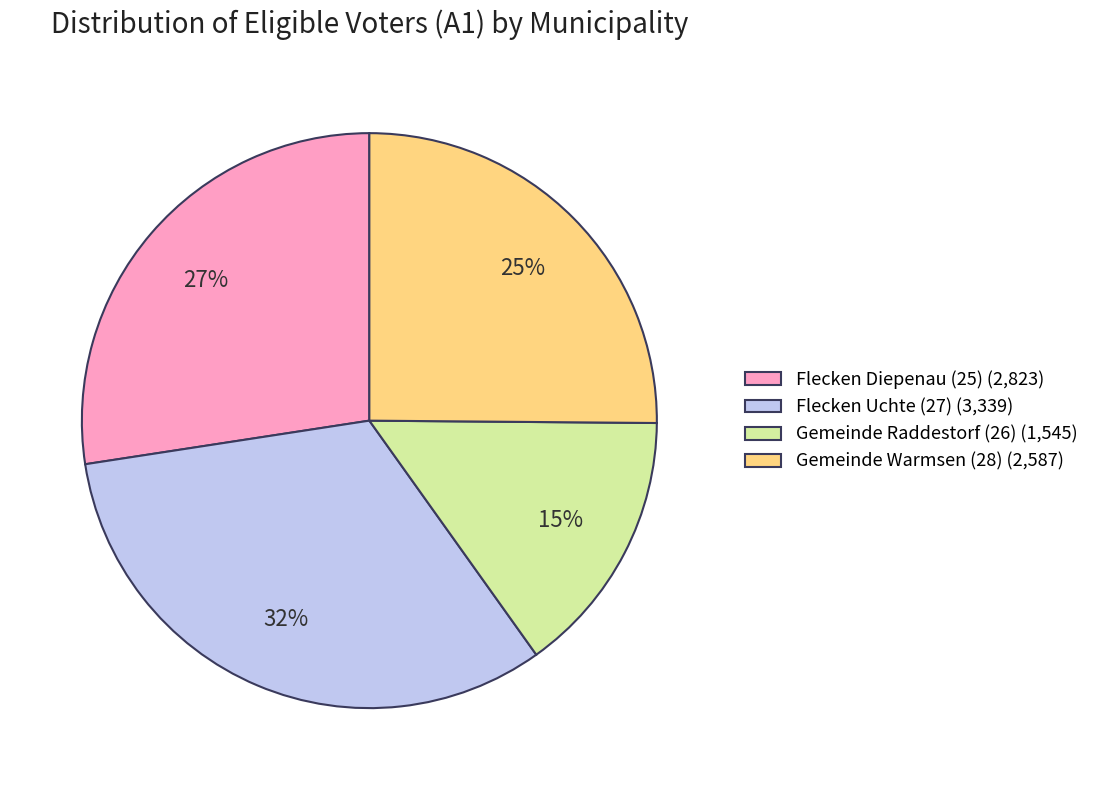

Does Gemeinde Raddestorf (26) account for over 50% of the chart?

No